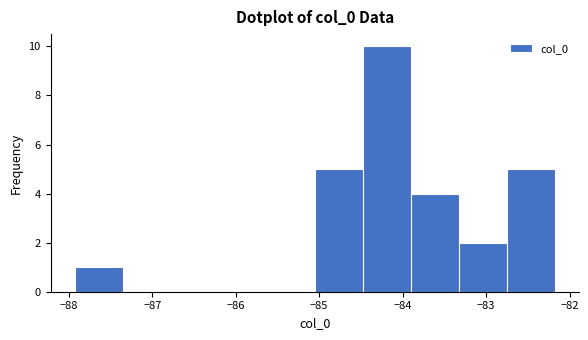

Over which range of the x-axis is the bar tallest?

-84.5 to -83.9